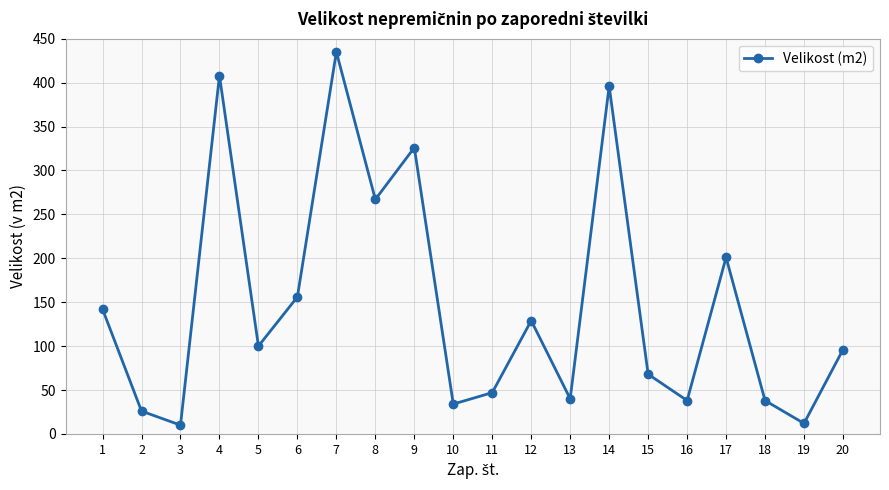

What is the change in value from 7 to 11?

-388